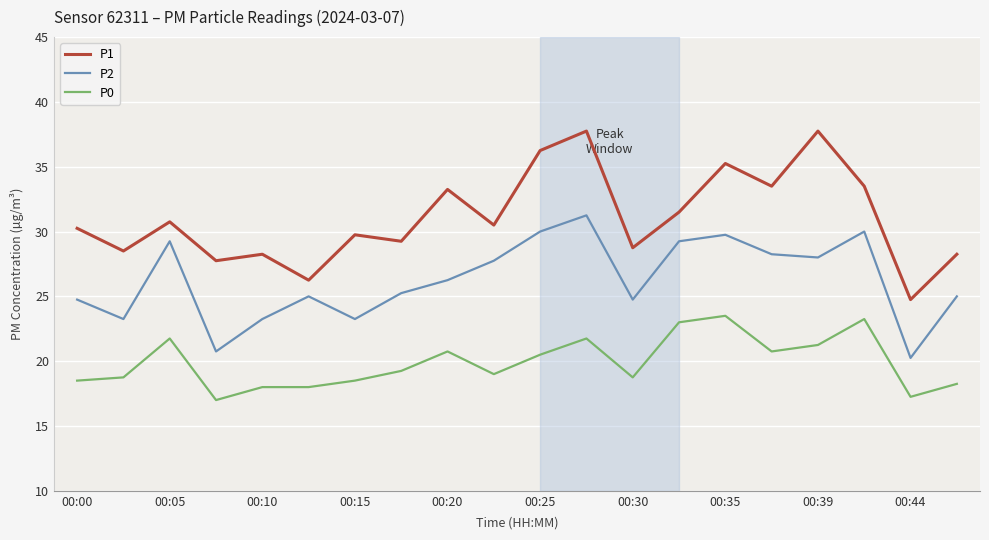

How many distinct data groups are displayed?

3